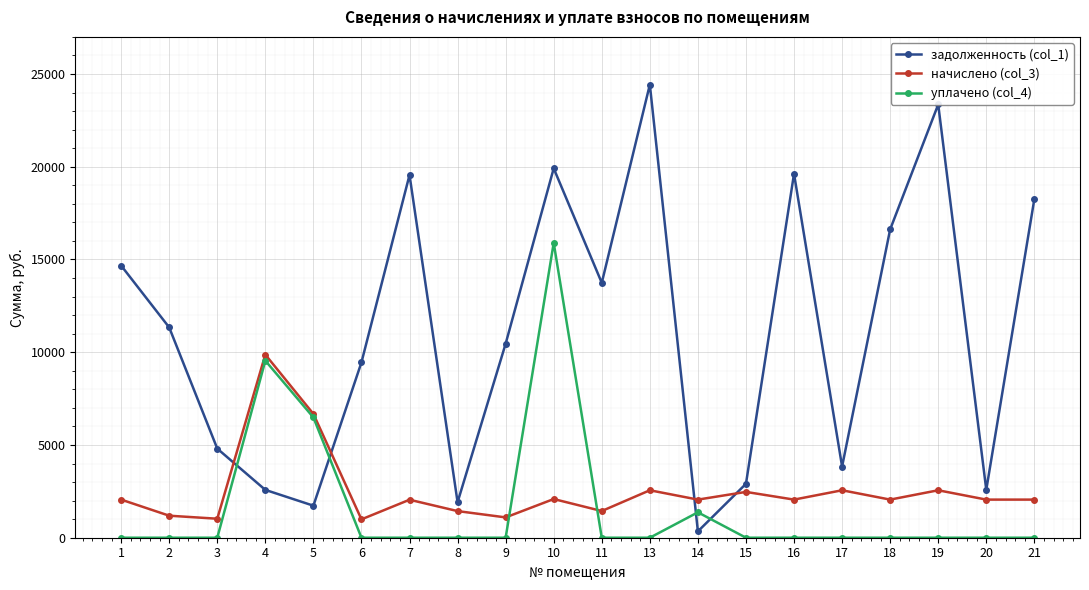

Does the chart have visible grid lines?

Yes